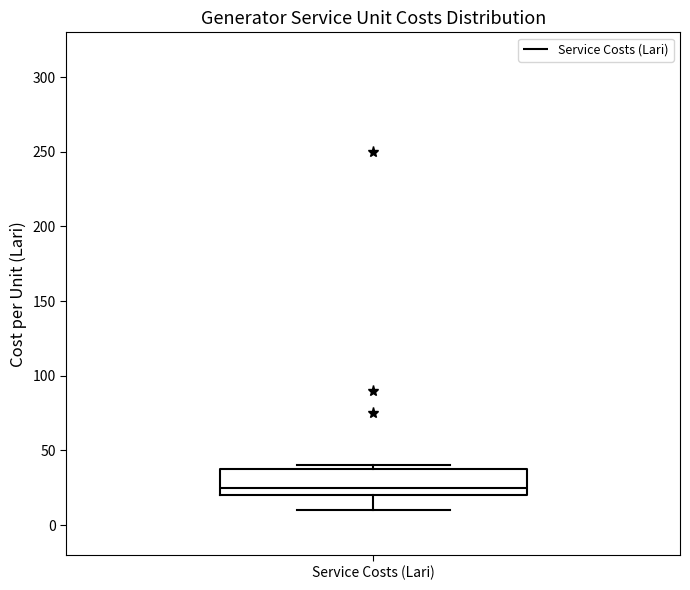

Transcribe this box plot: give where the median line is, the range the box spans, and where the two whiskers end, as read against the y-axis. The values are not printed on the chart, so give them approximately, as read against the axis.

median 25, box 20 to 40, whiskers 10 to 40 (just above the box's upper edge)